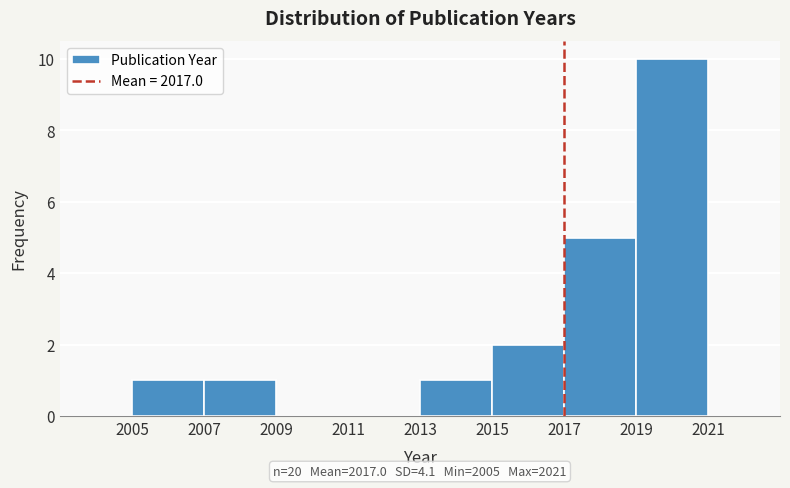

Over which range of the x-axis is the bar tallest?

2019 to 2021